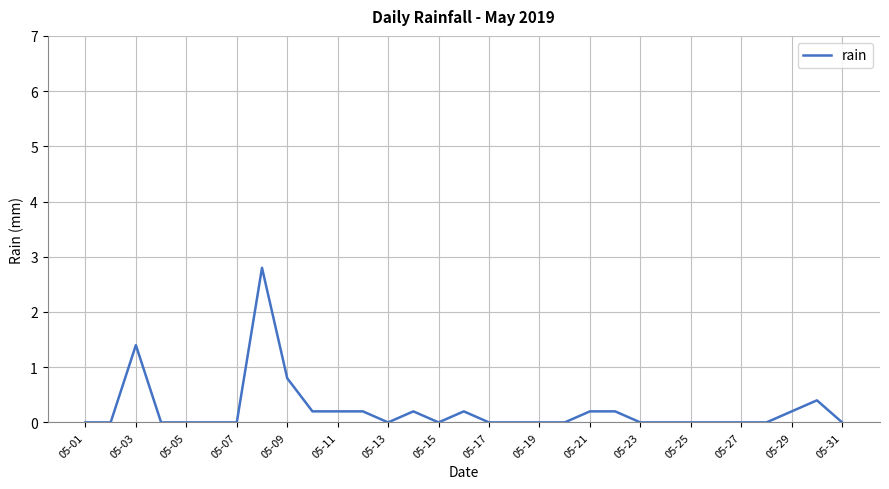

What is the greatest value displayed?

2.8